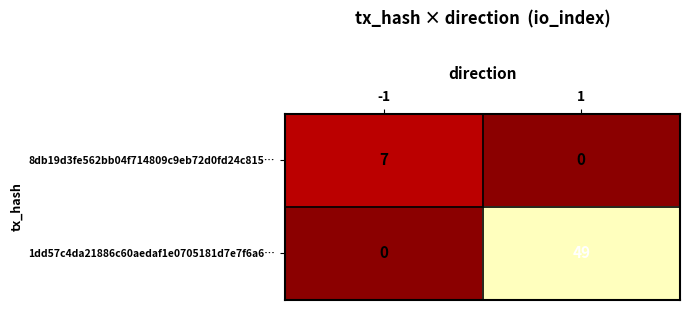

What is the difference between the 8db19d3fe562bb04f714809c9eb72d0fd24c815… values at -1 and 1?

7